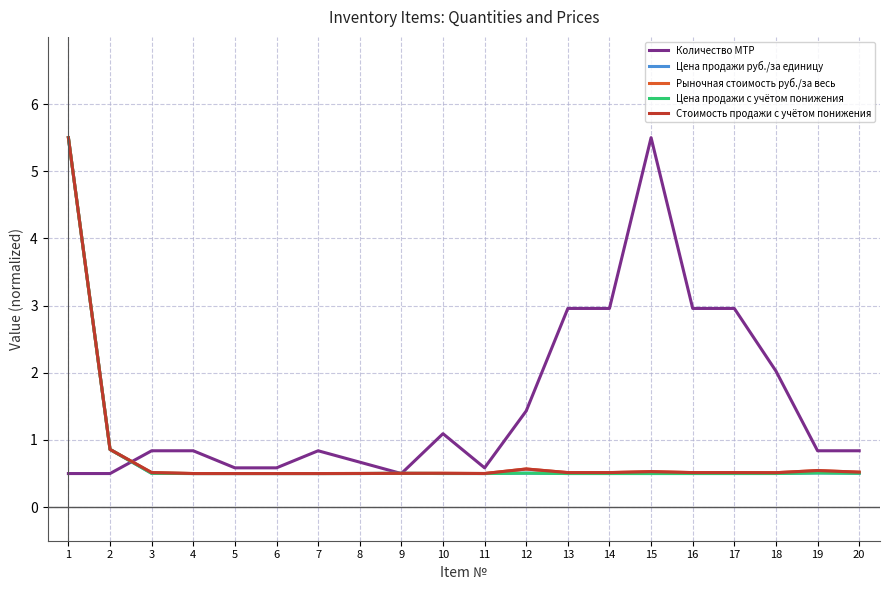

Does the chart display data point markers on the line(s)?

No